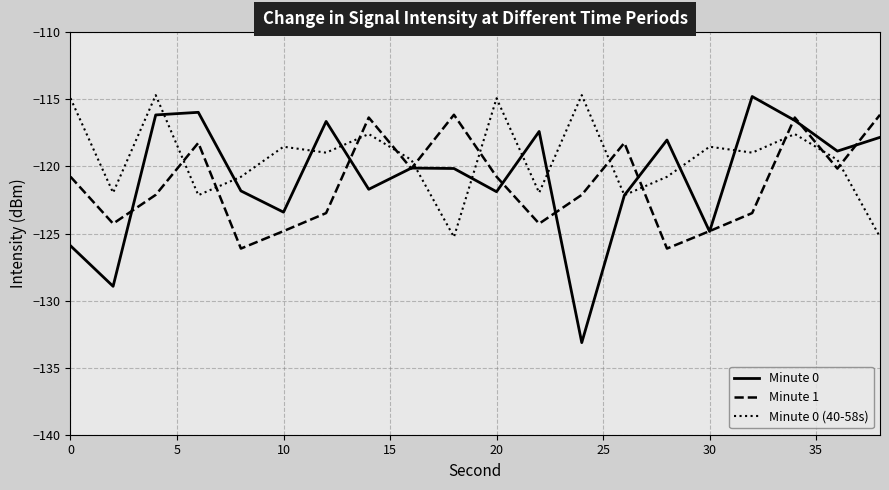

What is the lowest value of the Minute 1 series?

-126.1